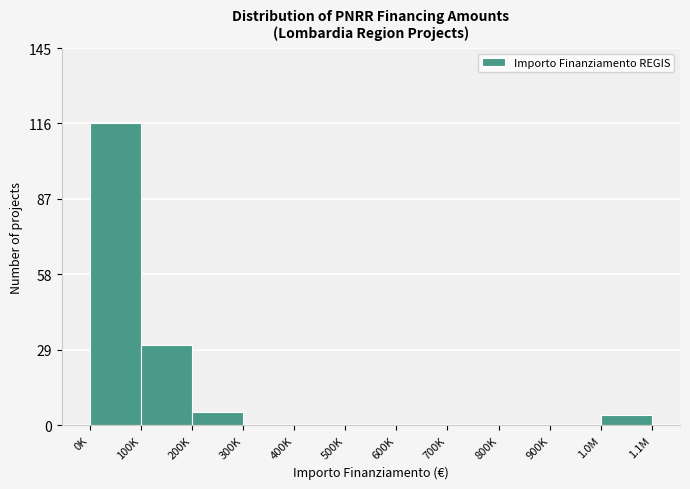

Reading left to right, list all the values displayed in this chart.

0K=116	100K=31	200K=5	300K=0	400K=0	500K=0	600K=0	700K=0	800K=0	900K=0	1.0M=4